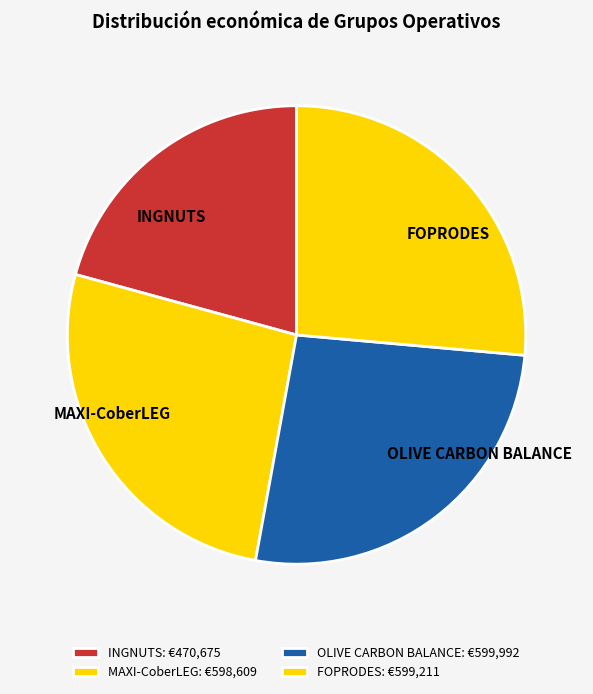

How many slices are in this pie chart?

4